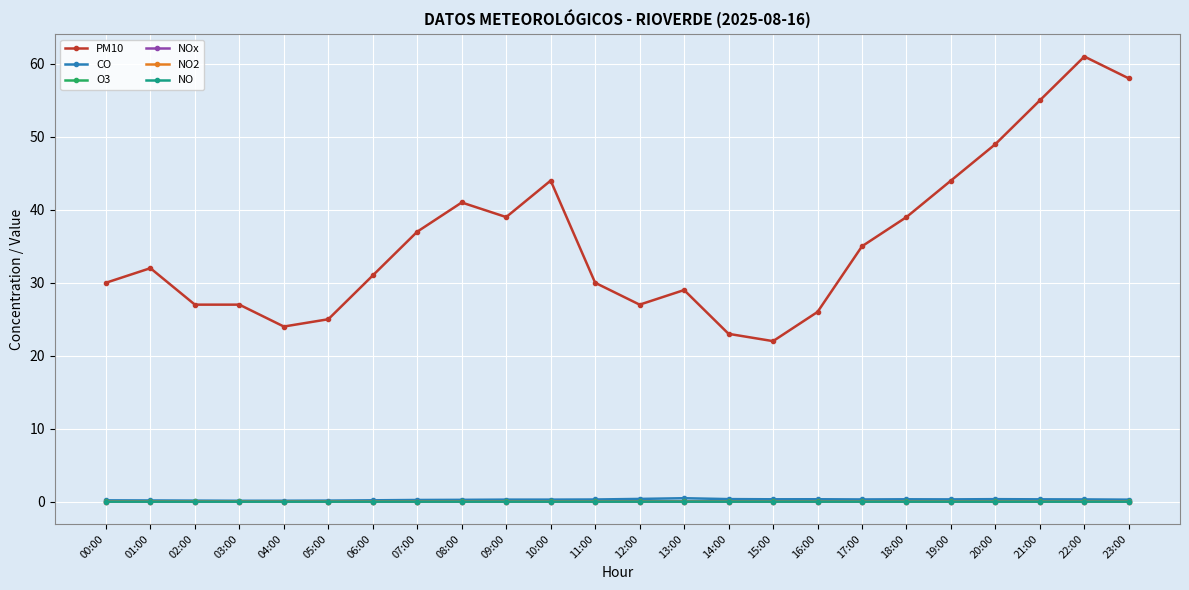

What is the label of the 11th point from the right?

13:00